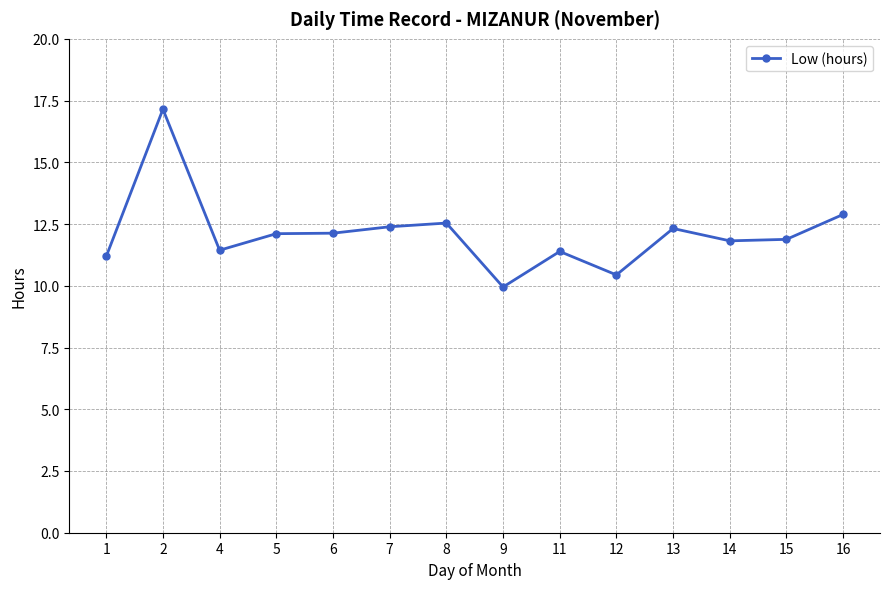

Which category has the lowest value across all series?

9